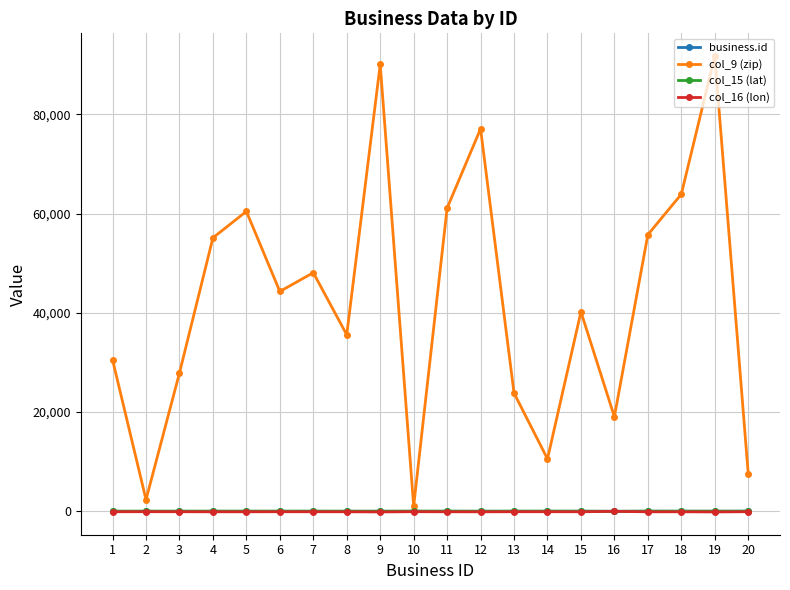

True or false: col_16 (lon) has a value of -89.0 at 11.

True